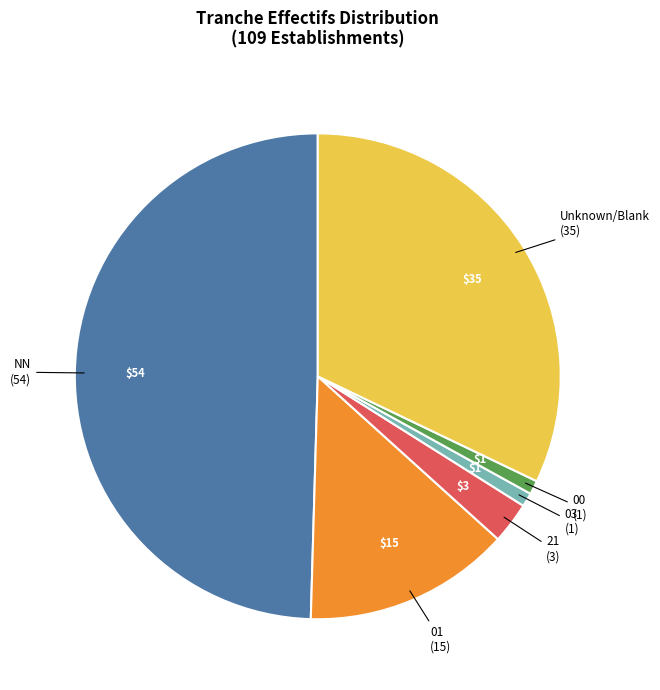

Approximately how many times larger is the value at Unknown/Blank compared to 01?

2.3